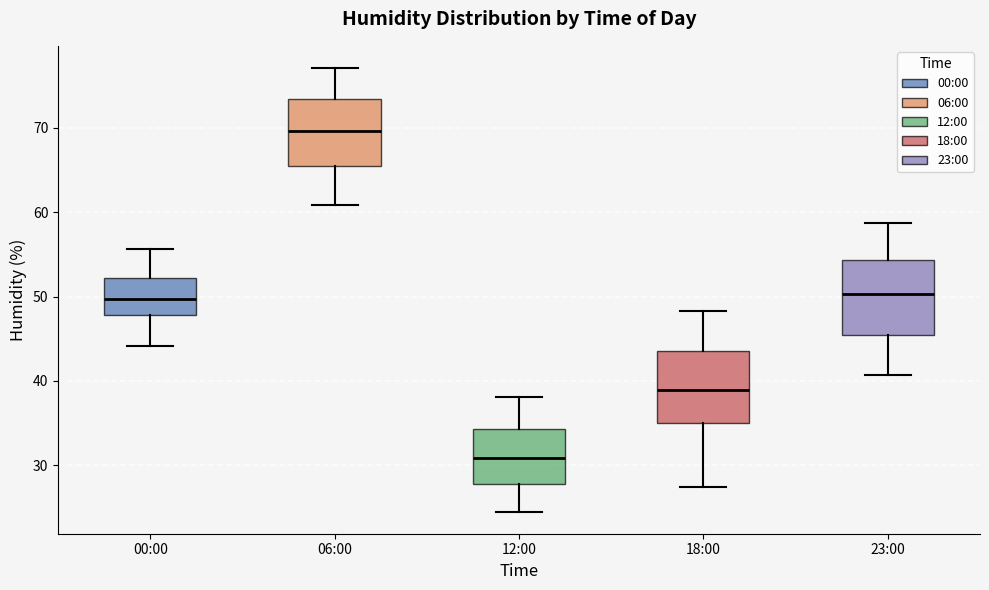

Where does the lower whisker of the box for 06:00 end on the y-axis? The values are not printed on the chart, so give them approximately, as read against the axis.

61